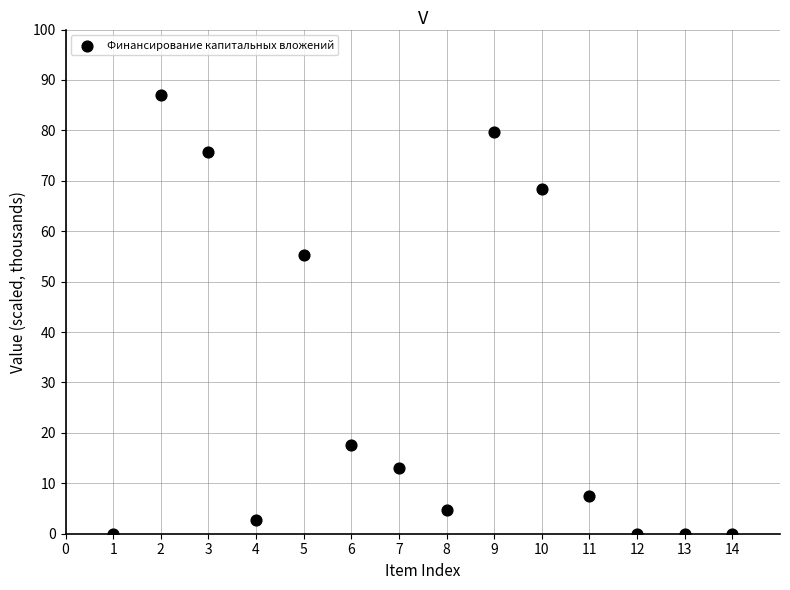

What is the range of X values (max minus min)?

13.0